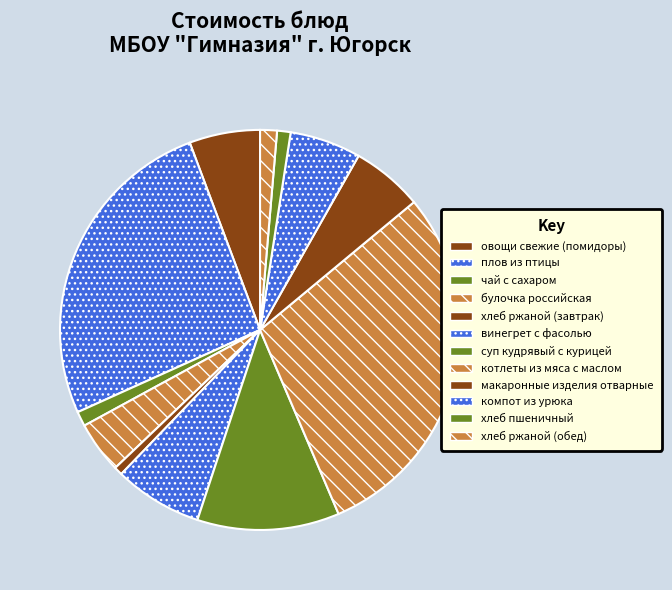

What percentage is the макаронные изделия отварные slice, to the nearest percent?

6%